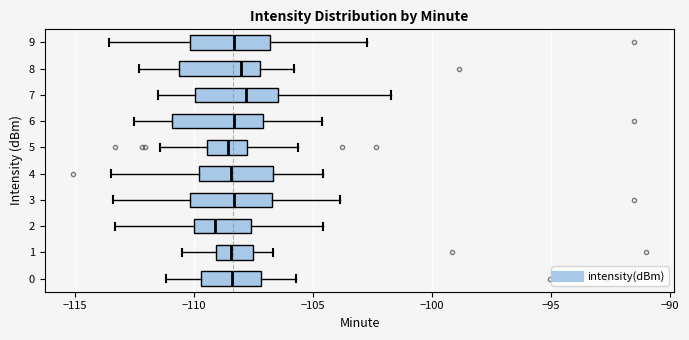

Reading bottom to top, read every box against the x-axis: the position of its median line, the range the box covers, and the ends of its whiskers. The values are not printed on the chart, so give them approximately, as read against the axis.

0: median -108.5, box -109.5 to -107.0, whiskers -111.0 to -105.5
1: median -108.5, box -109.0 to -107.5, whiskers -110.5 to -106.5
2: median -109.0, box -110.0 to -107.5, whiskers -113.5 to -104.5
3: median -108.5, box -110.0 to -106.5, whiskers -113.5 to -104.0
4: median -108.5, box -110.0 to -106.5, whiskers -113.5 to -104.5
5: median -108.5, box -109.5 to -108.0, whiskers -111.5 to -105.5
6: median -108.5, box -111.0 to -107.0, whiskers -112.5 to -104.5
7: median -108.0, box -110.0 to -106.5, whiskers -111.5 to -101.5
8: median -108.0, box -110.5 to -107.0, whiskers -112.5 to -106.0
9: median -108.5, box -110.0 to -107.0, whiskers -113.5 to -102.5